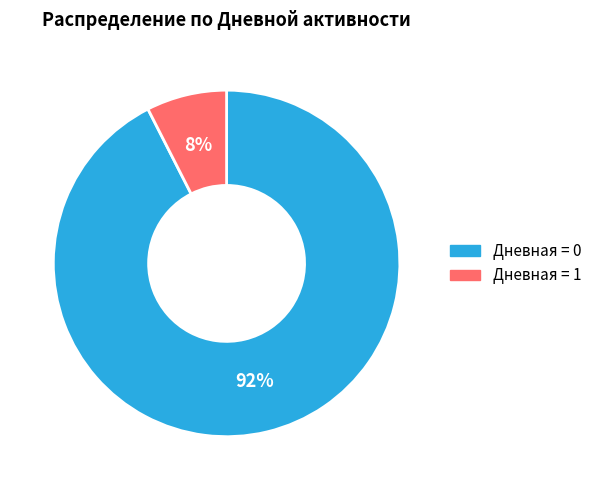

Is there any slice that represents more than half of the pie?

Yes